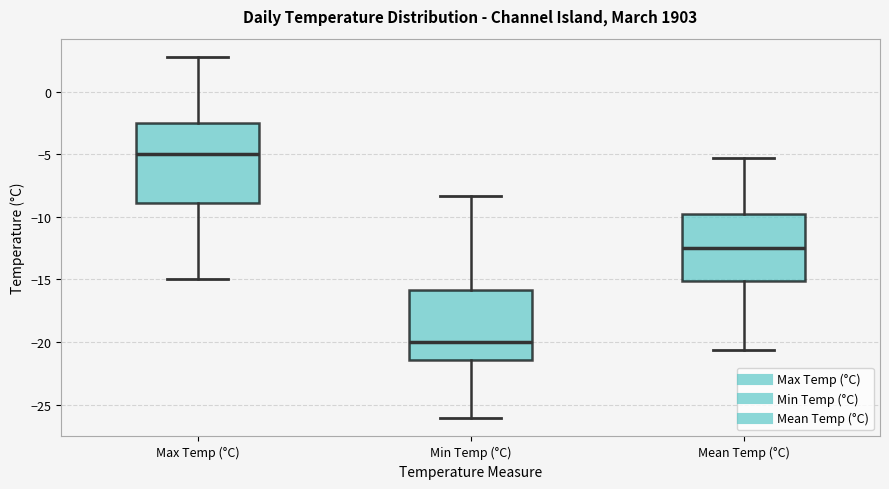

Reading left to right, read every box against the y-axis: the position of its median line, the range the box covers, and the ends of its whiskers. The values are not printed on the chart, so give them approximately, as read against the axis.

Max Temp (°C): median -5.0, box -9.0 to -2.5, whiskers -15.0 to 3.0
Min Temp (°C): median -20.0, box -21.5 to -16.0, whiskers -26.0 to -8.5
Mean Temp (°C): median -12.5, box -15.0 to -9.5, whiskers -20.5 to -5.5